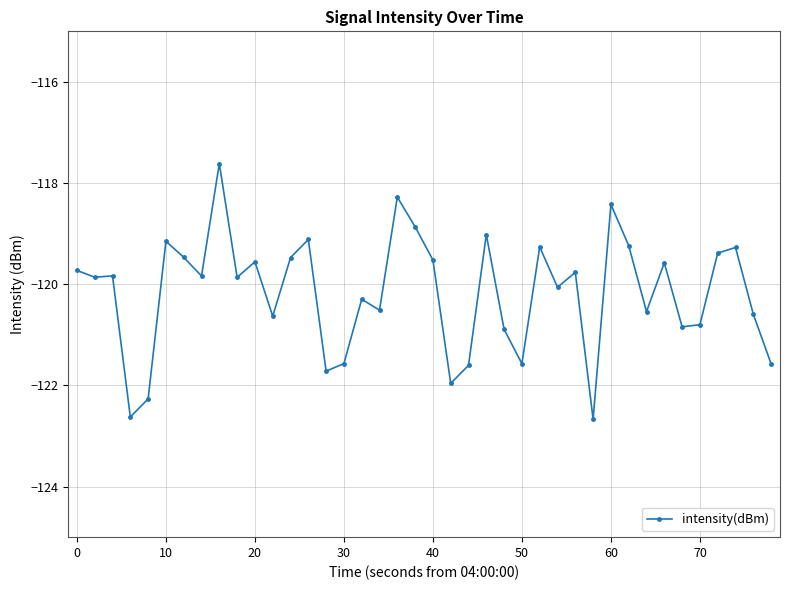

Does the chart display data point markers on the line(s)?

Yes